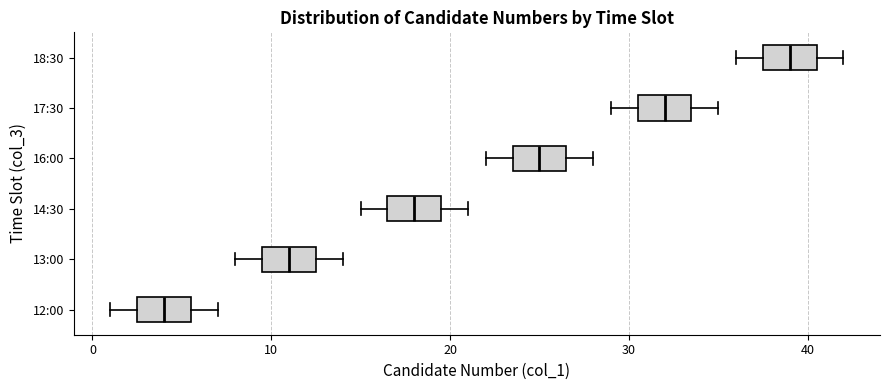

Which box has the furthest to the right median line?

18:30